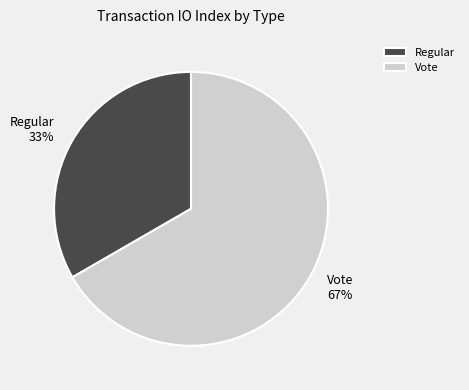

To the nearest percent, what is the average slice percentage?

50%